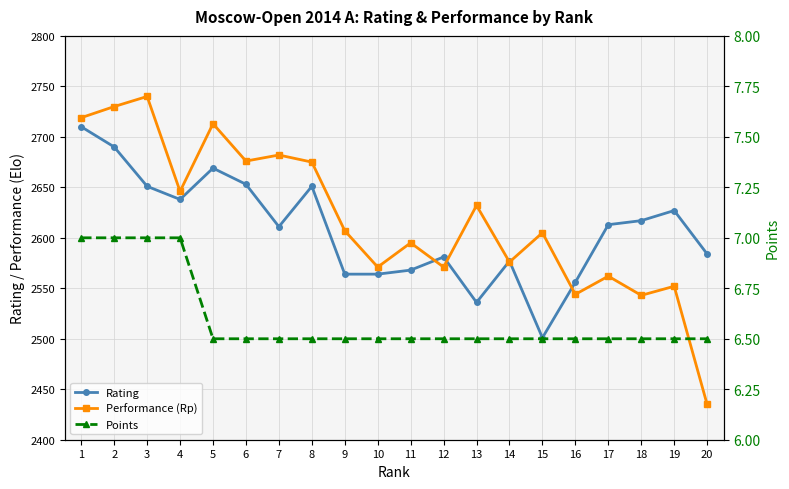

At how many categories does at least one series exceed 130?

20